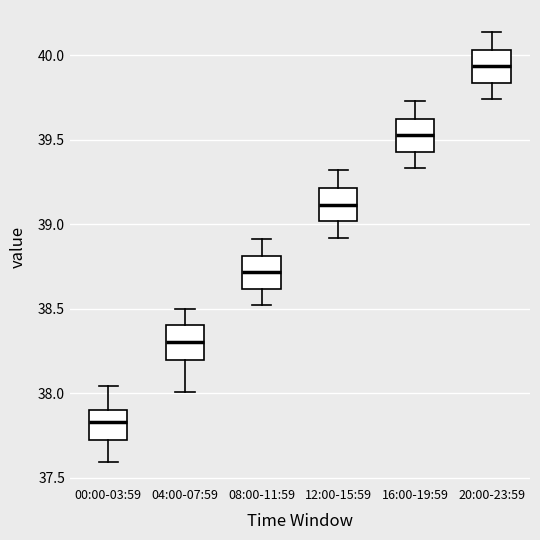

Where is the upper edge of the box for 08:00-11:59 on the y-axis? The values are not printed on the chart, so give them approximately, as read against the axis.

38.80